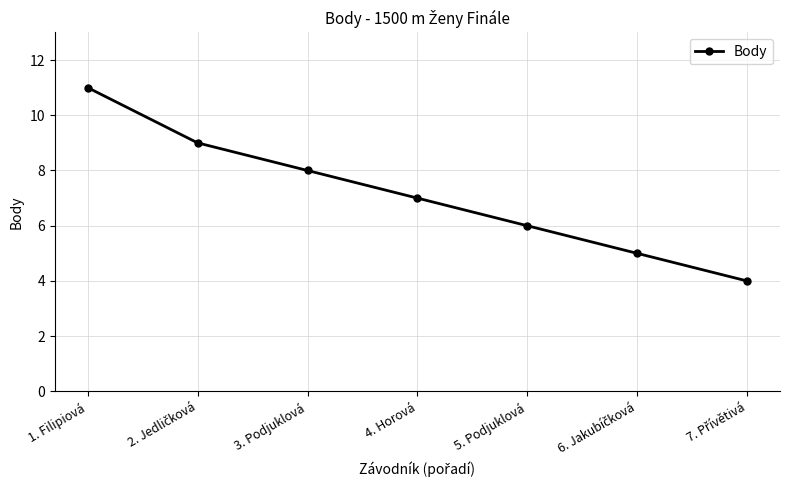

Which has a higher value, 5. Podjuklová or 1. Filipiová?

1. Filipiová